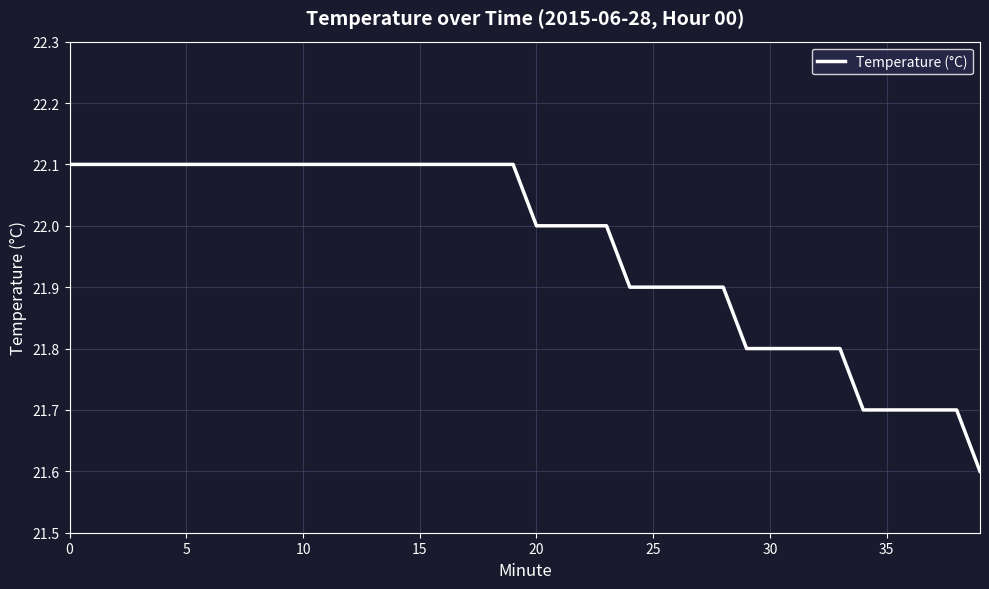

What is the smallest value displayed?

21.6